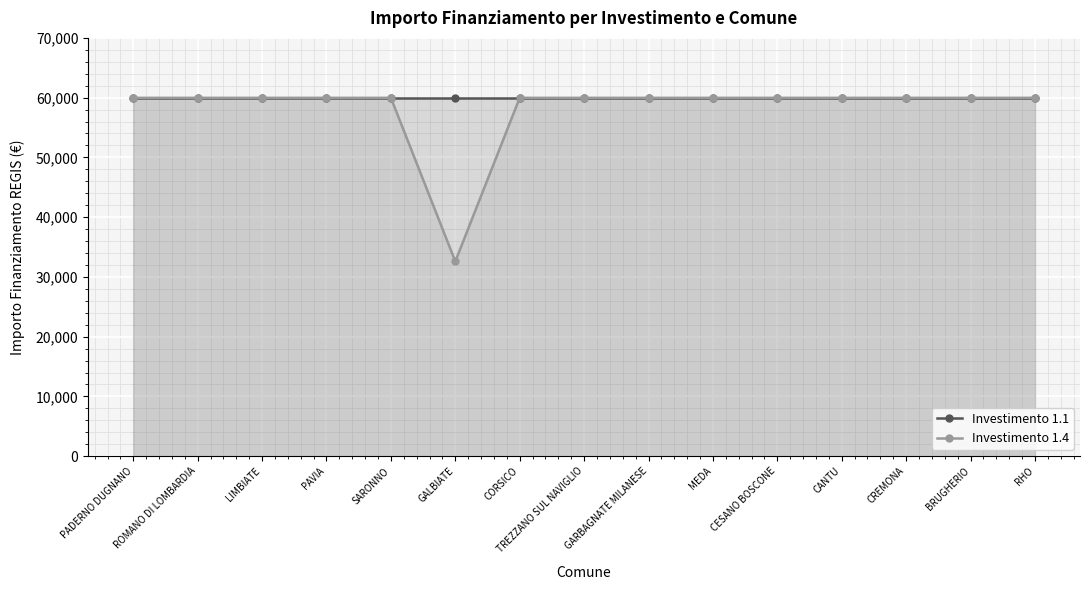

Reading left to right, extract all data points from this chart.

PADERNO DUGNANO=59966	ROMANO DI LOMBARDIA=59966	LIMBIATE=59966	PAVIA=59966	SARONNO=59966	GALBIATE=32589	CORSICO=59966	TREZZANO SUL NAVIGLIO=59966	GARBAGNATE MILANESE=59966	MEDA=59966	CESANO BOSCONE=59966	CANTU=59966	CREMONA=59966	BRUGHERIO=59966	RHO=59966